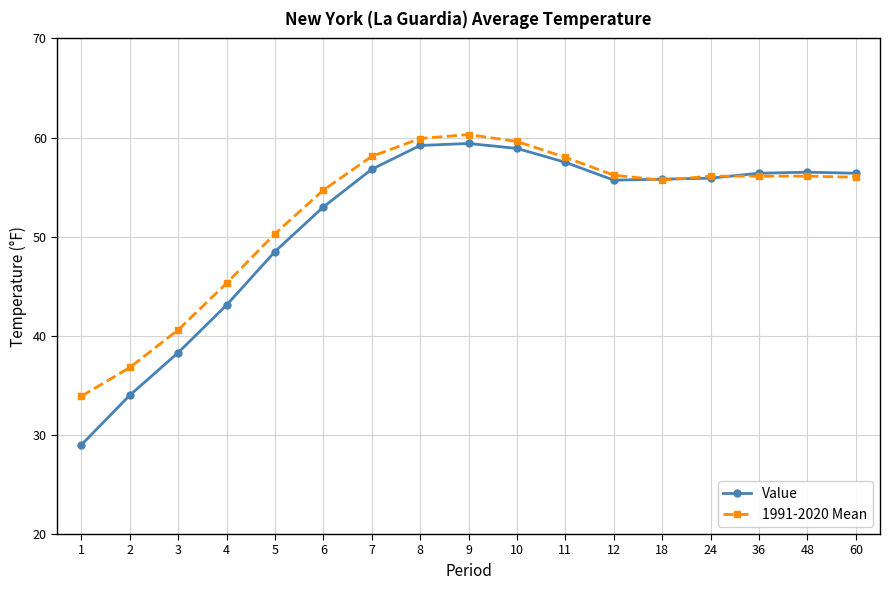

What are all the series names shown in the legend?

Value, 1991-2020 Mean